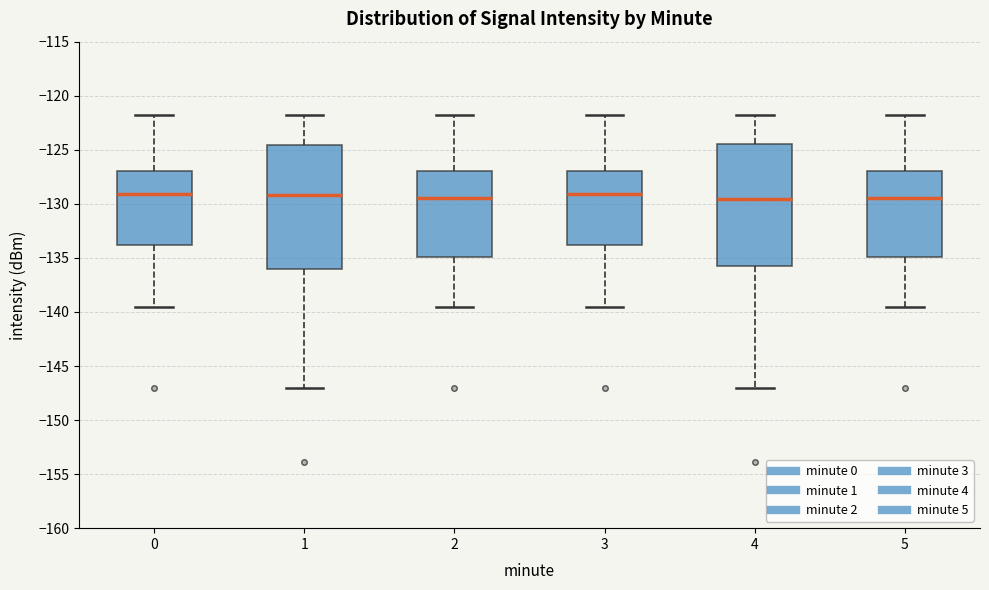

Where does the median line of the box at x = 5 sit on the y-axis? The values are not printed on the chart, so give them approximately, as read against the axis.

-129.5